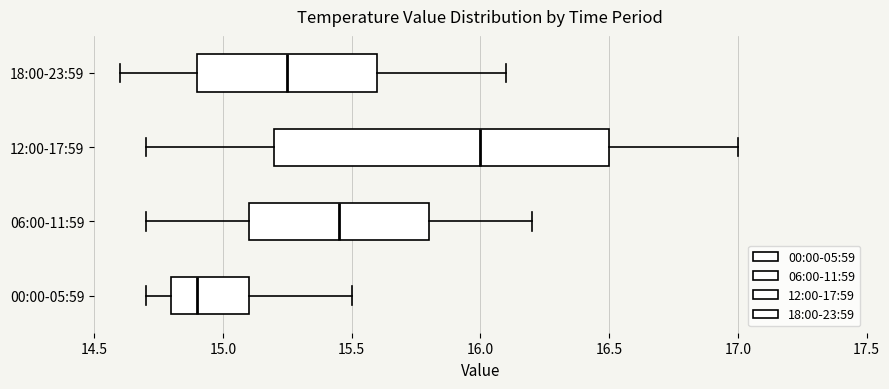

Which box's median line is the furthest to the right?

12:00-17:59